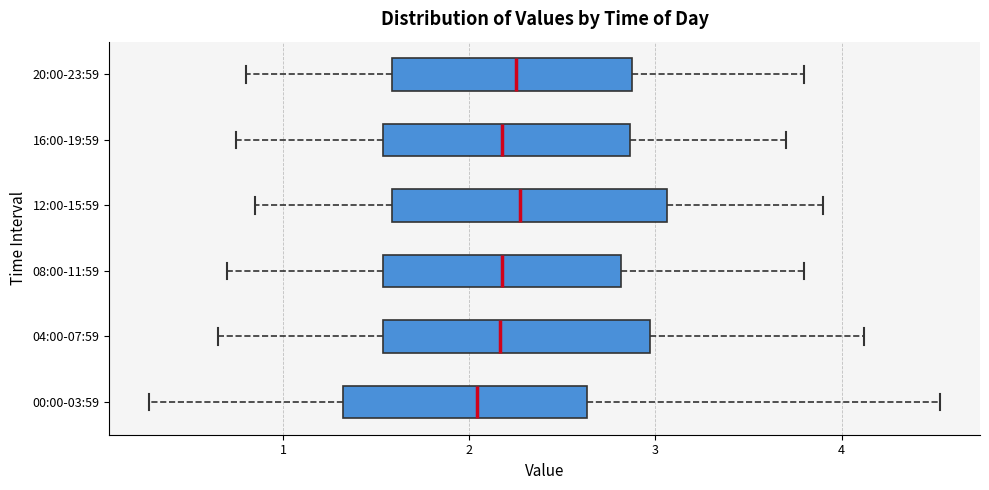

Where is the left edge of the box for 12:00-15:59 on the x-axis? The values are not printed on the chart, so give them approximately, as read against the axis.

1.6